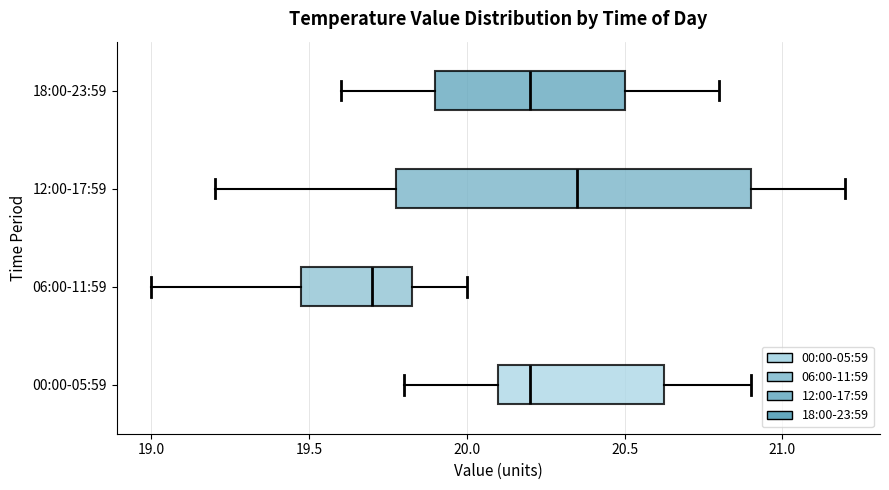

Which box's median line is the furthest to the left?

06:00-11:59